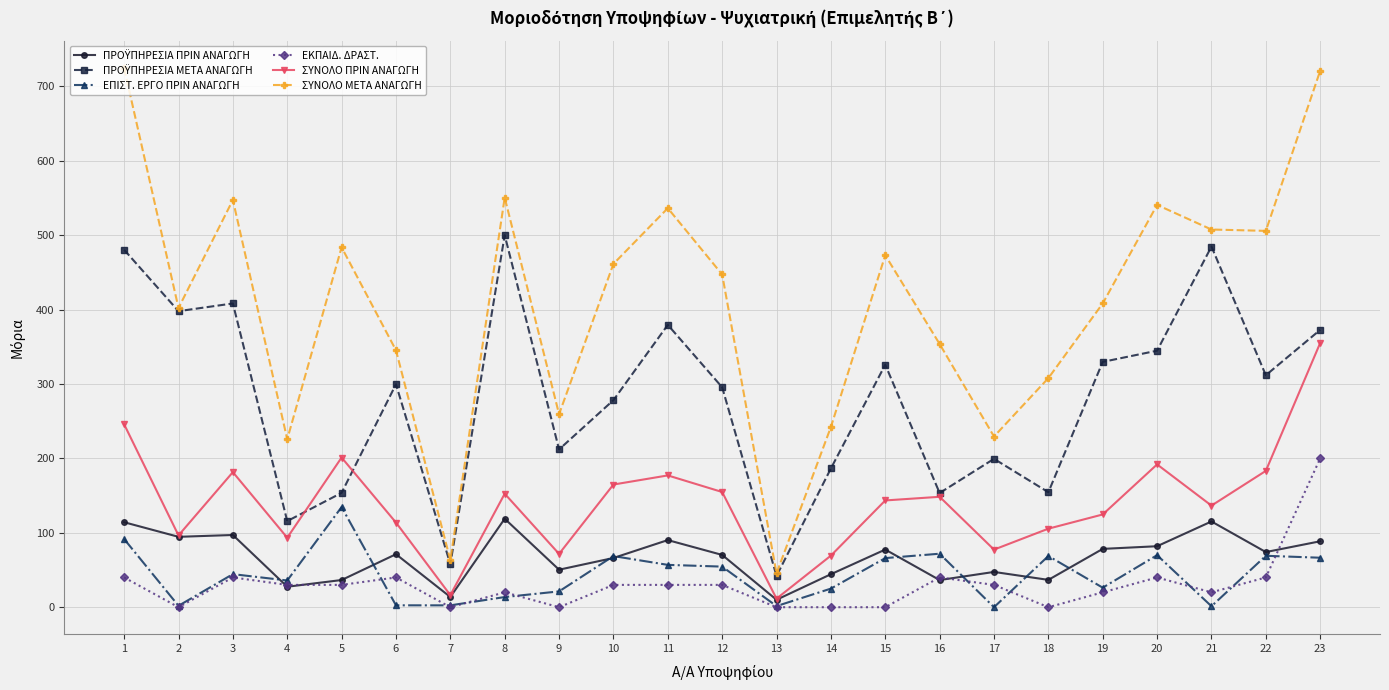

What is the value of the ΣΥΝΟΛΟ ΜΕΤΑ ΑΝΑΓΩΓΗ point at the 3rd from the left?

547.3